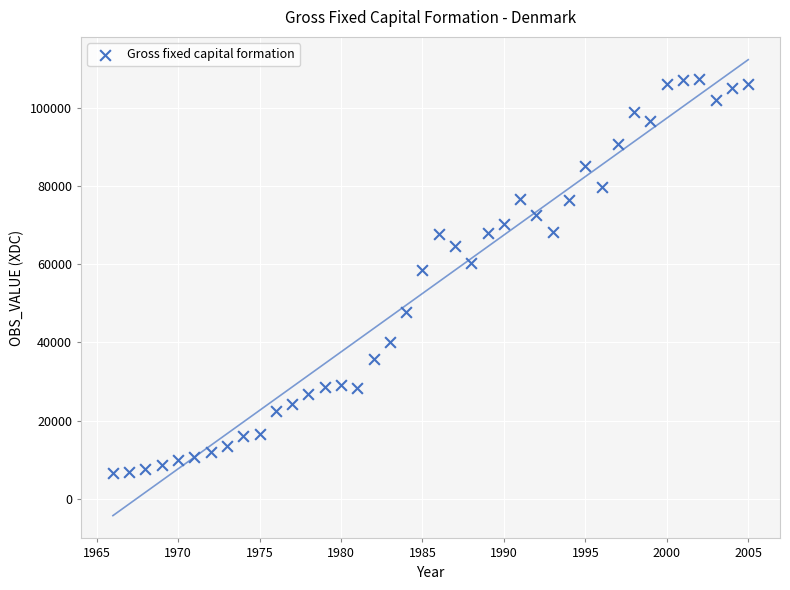

What Y value in the scatter plot is closest to 57049?

58661.9